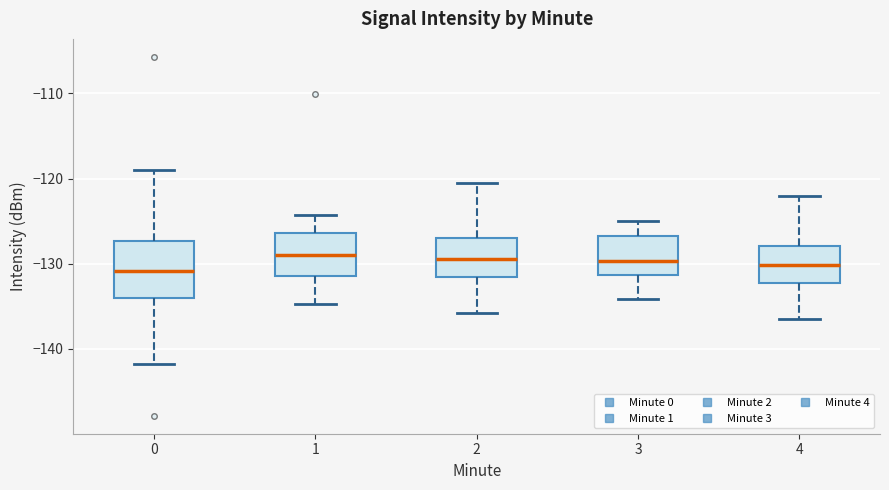

Where is the upper edge of the box at x = 1 on the y-axis? The values are not printed on the chart, so give them approximately, as read against the axis.

-126